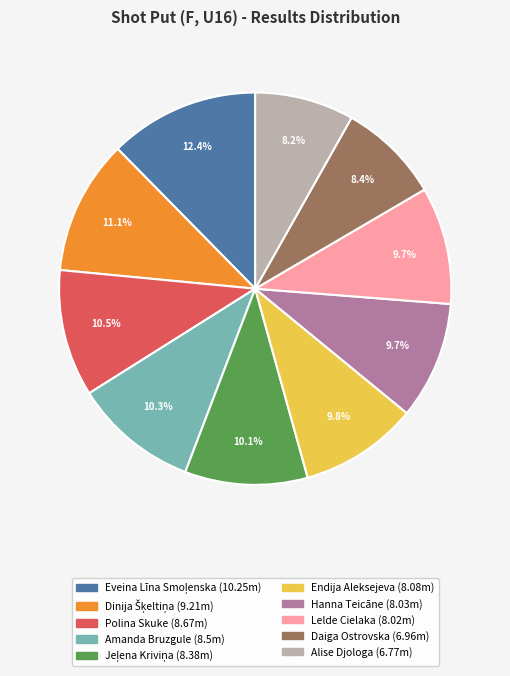

The Hanna Teicāne slice represents 1% of the pie. True or false?

False